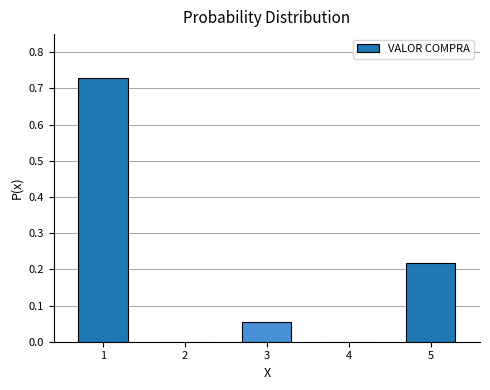

What is the change in value from 1 to 5?

-0.5